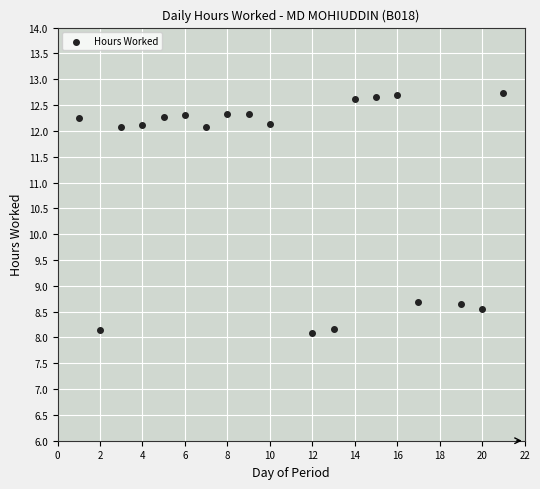

What is the range of X values (max minus min)?

20.0